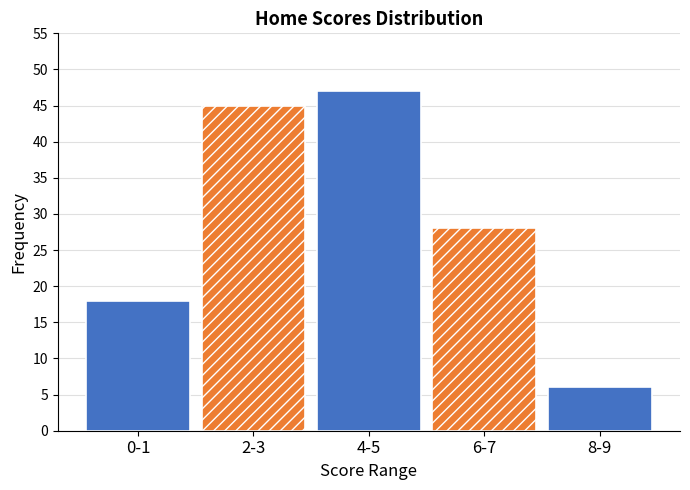

Reading left to right, list all the values displayed in this chart.

18	45	47	28	6